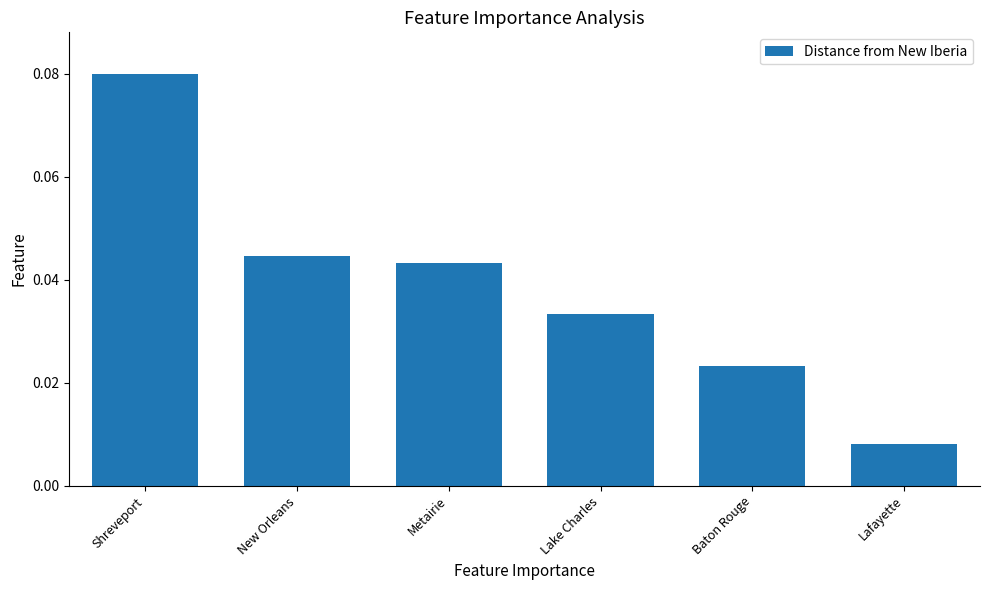

List the labels in order of value, largest first.

Shreveport, New Orleans, Metairie, Lake Charles, Baton Rouge, Lafayette